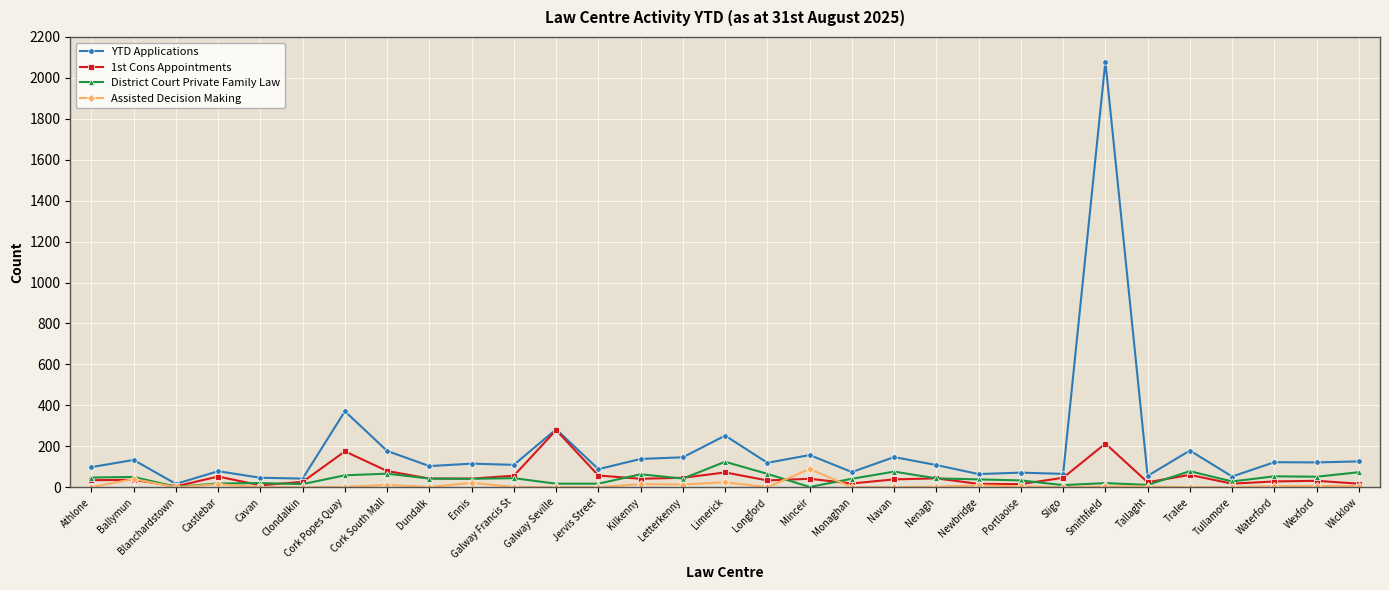

True or false: District Court Private Family Law has more than 1 points higher than both neighbors.

True